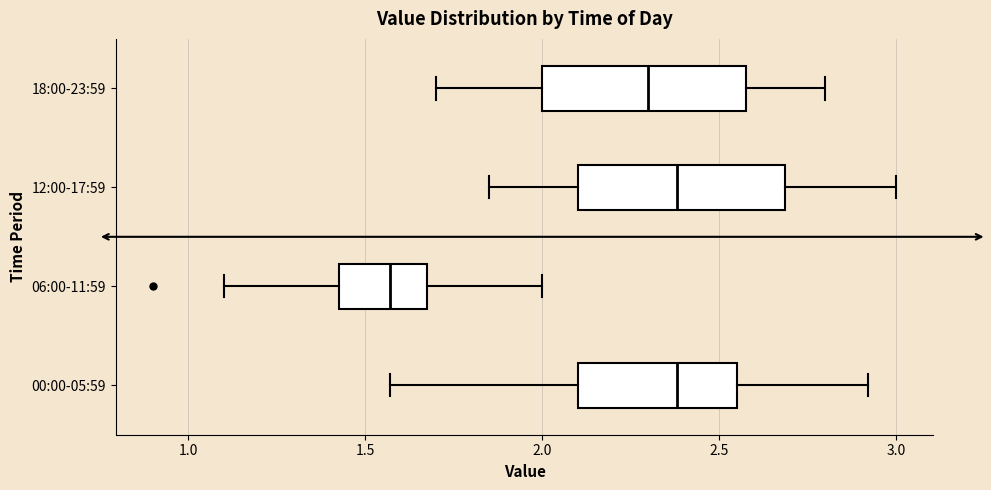

Reading bottom to top, read every box against the x-axis: the position of its median line, the range the box covers, and the ends of its whiskers. The values are not printed on the chart, so give them approximately, as read against the axis.

00:00-05:59: median 2.40, box 2.10 to 2.55, whiskers 1.55 to 2.90
06:00-11:59: median 1.55, box 1.45 to 1.70, whiskers 1.10 to 2.00
12:00-17:59: median 2.40, box 2.10 to 2.70, whiskers 1.85 to 3.00
18:00-23:59: median 2.30, box 2.00 to 2.60, whiskers 1.70 to 2.80